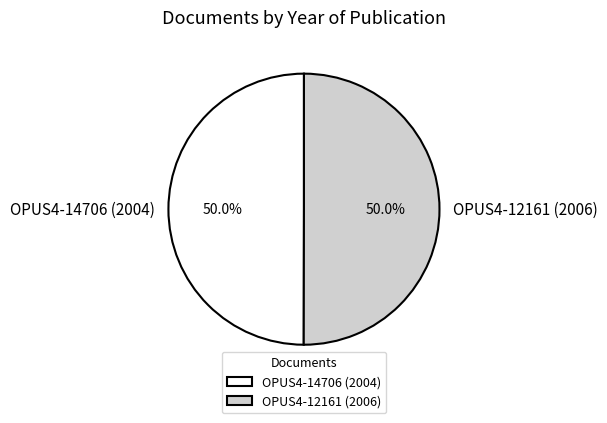

How many slices are in this pie chart?

2